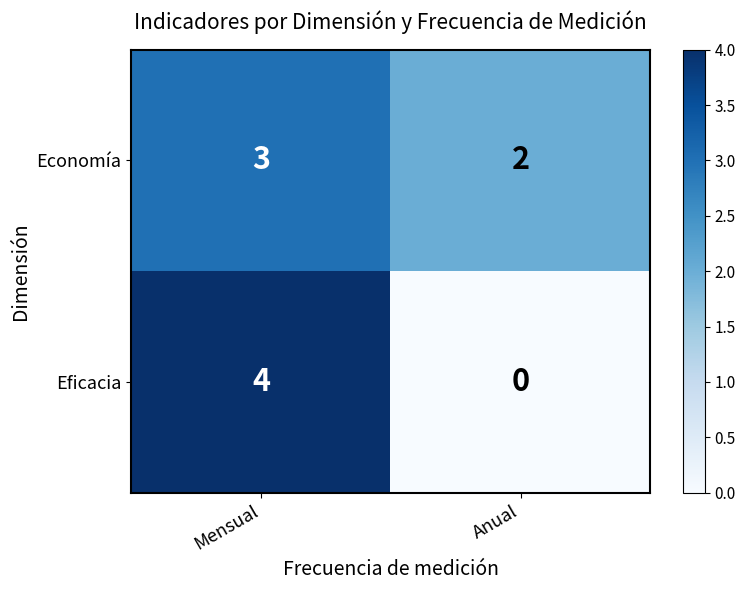

Reading left to right, transcribe all the data shown in this chart.

Economía: Mensual=3	Anual=2
Eficacia: Mensual=4	Anual=0